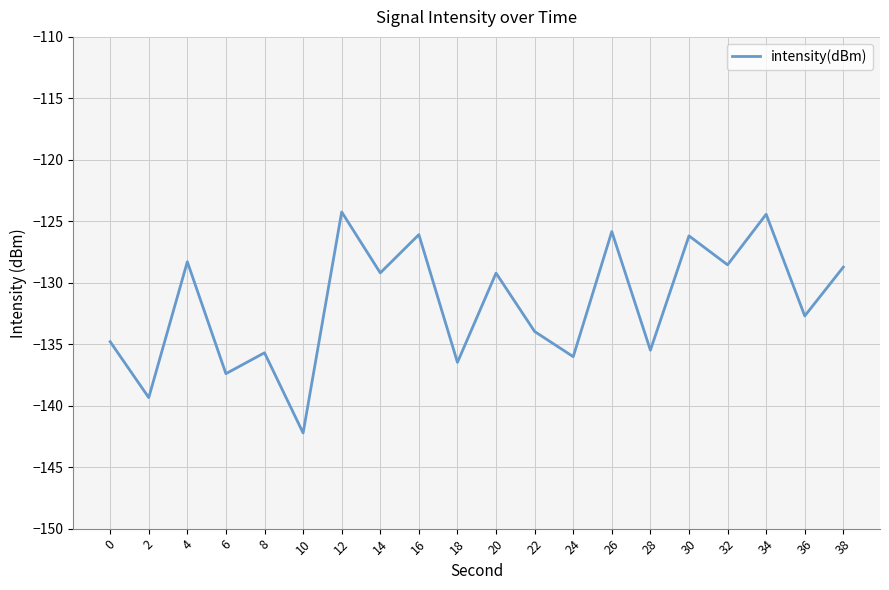

What is the change in value from 4 to 32?

-0.3